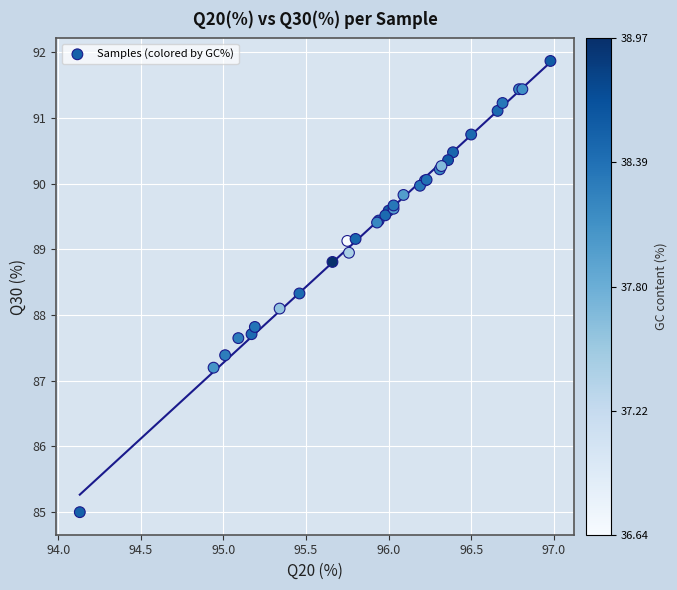

What Y value in the scatter plot is closest to 88?

88.1